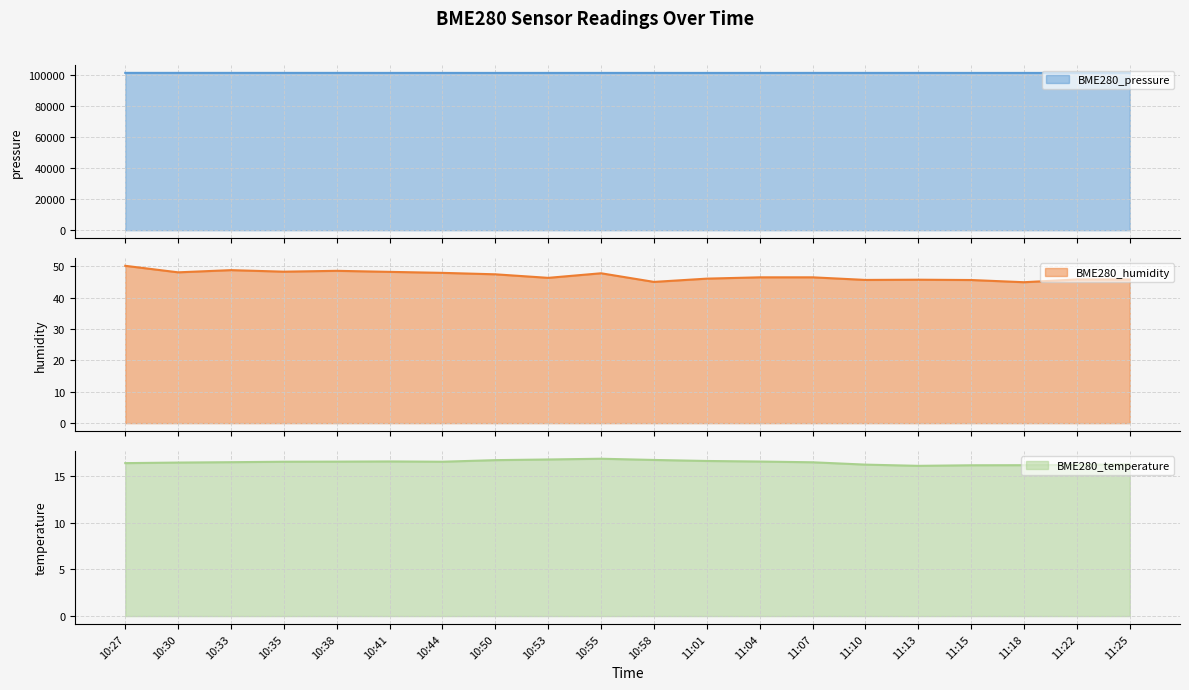

Reading left to right, list all the values displayed in this chart.

BME280_pressure: 101533.1	101528.0	101522.8	101523.9	101523.0	101507.2	101510.6	101499.6	101505.9	101505.3	101508.5	101502.0	101497.4	101513.1	101513.3	101510.3	101499.9	101506.9	101493.8	101494.8
BME280_humidity: 50.1	48.1	48.8	48.3	48.5	48.2	47.9	47.4	46.3	47.8	45.0	46.0	46.5	46.5	45.6	45.7	45.6	44.9	45.8	45.8
BME280_temperature: 16.4	16.4	16.5	16.5	16.5	16.6	16.5	16.7	16.8	16.8	16.7	16.6	16.5	16.5	16.2	16.1	16.1	16.1	16.2	16.2